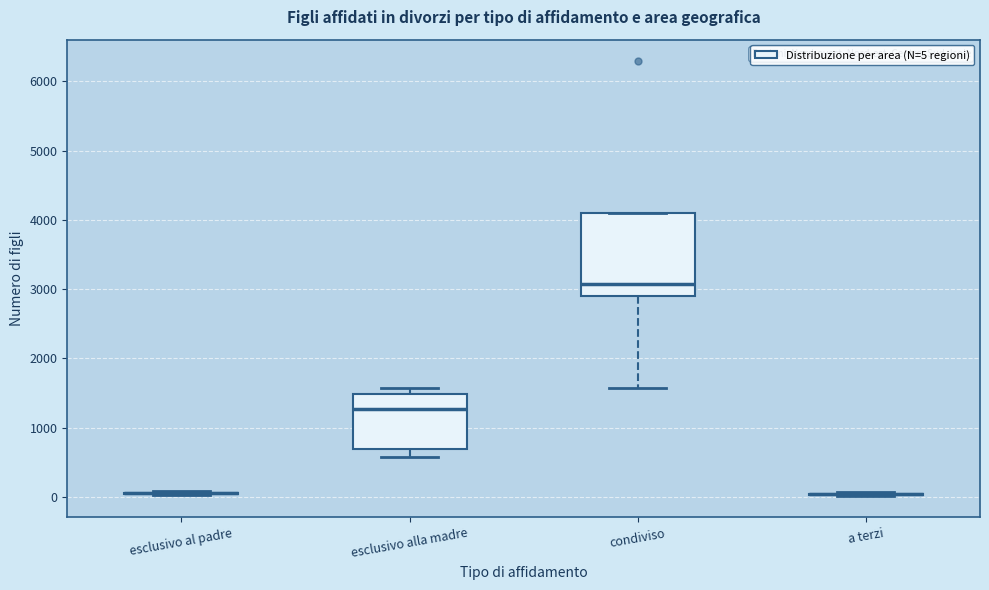

Where is the lower edge of the box for esclusivo alla madre on the y-axis? The values are not printed on the chart, so give them approximately, as read against the axis.

700